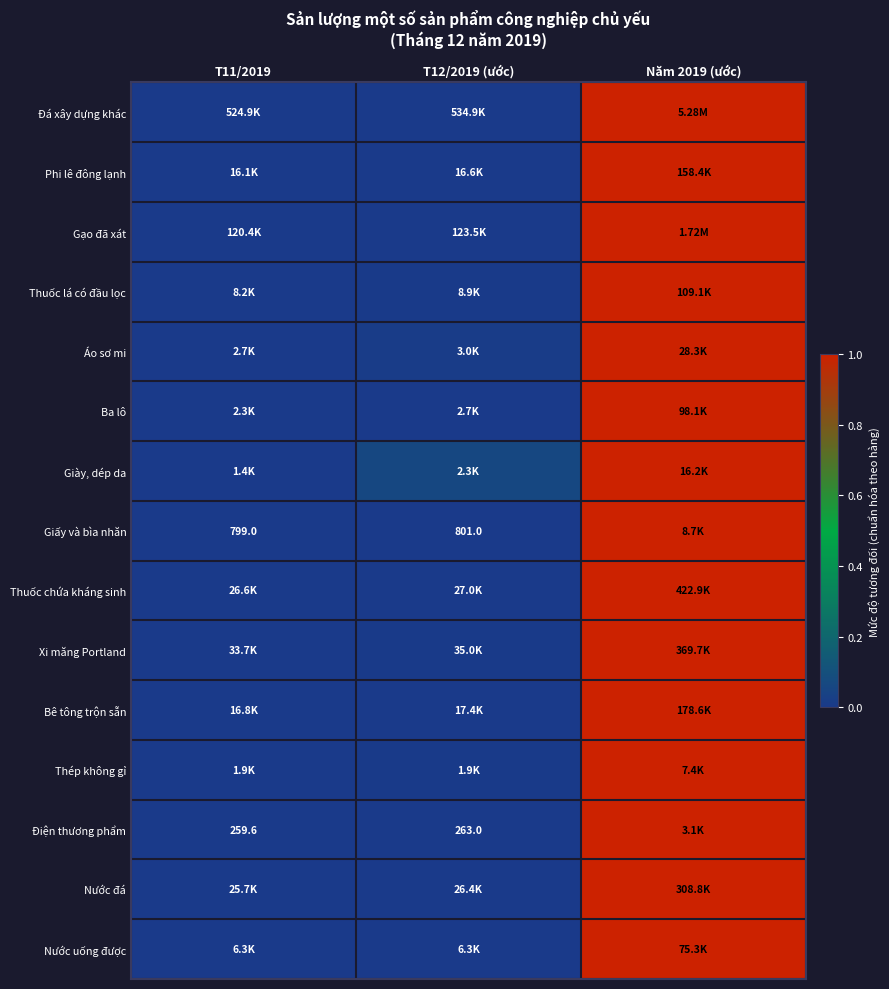

Which category has the lowest value in the Giấy và bìa nhăn series?

T11/2019